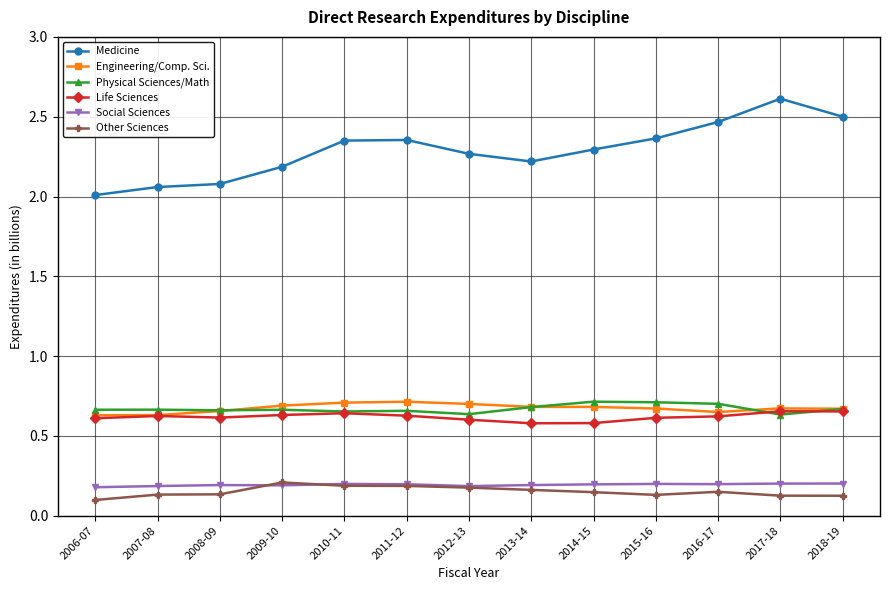

Count the Other Sciences values in the range 0 to 1.

13